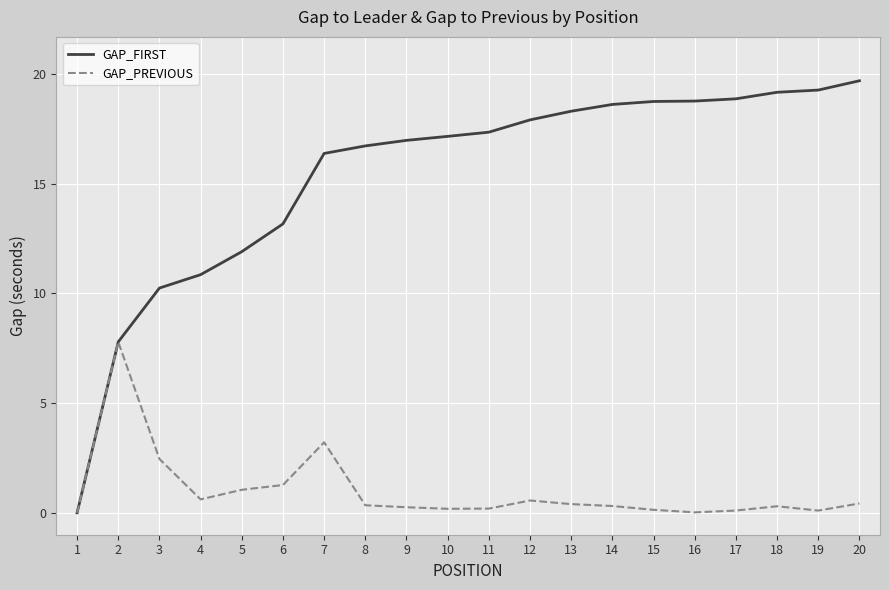

What are all the series names shown in the legend?

GAP_FIRST, GAP_PREVIOUS